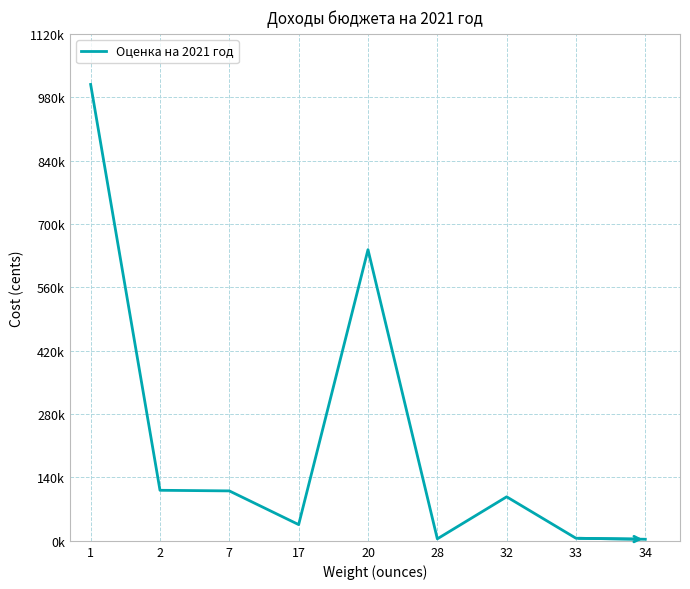

What is the value of the 2nd point from the left?

111660.0